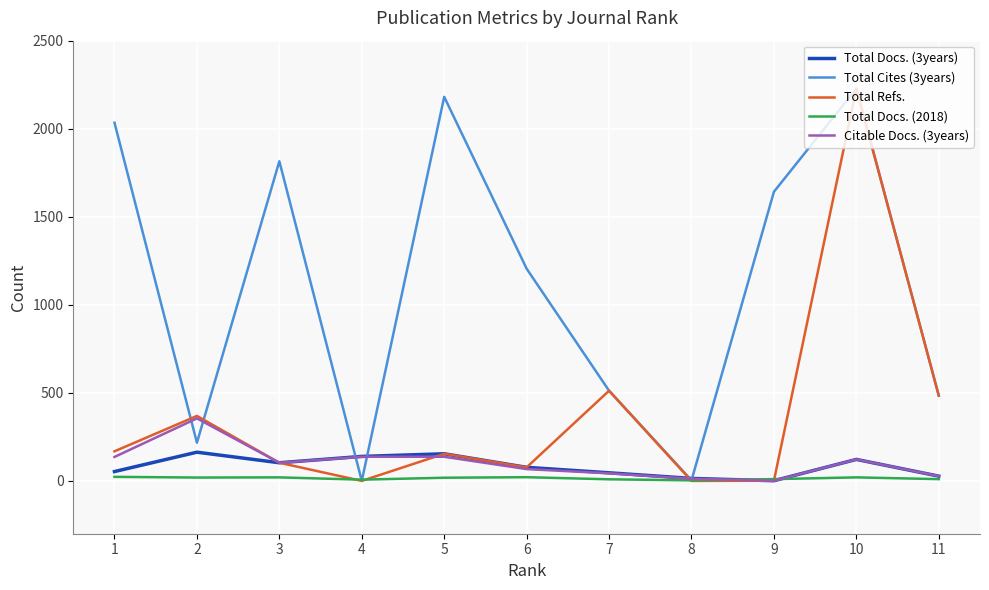

Is this an area chart (filled region under the line)?

No